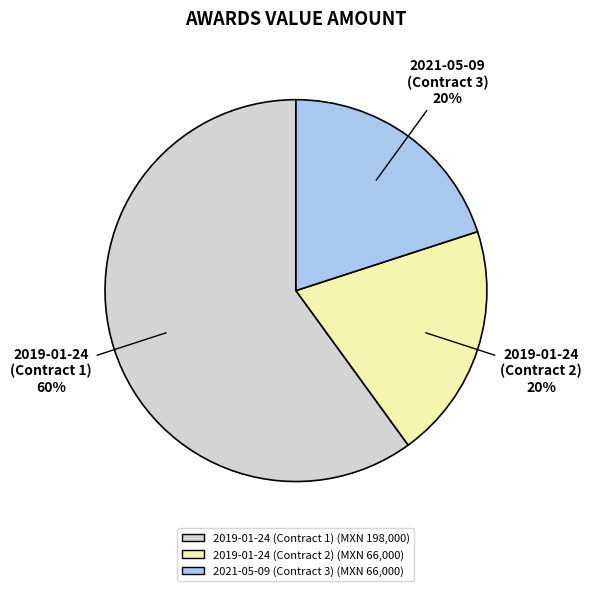

The 2019-01-24 (Contract 1) slice represents 60% of the pie. True or false?

True